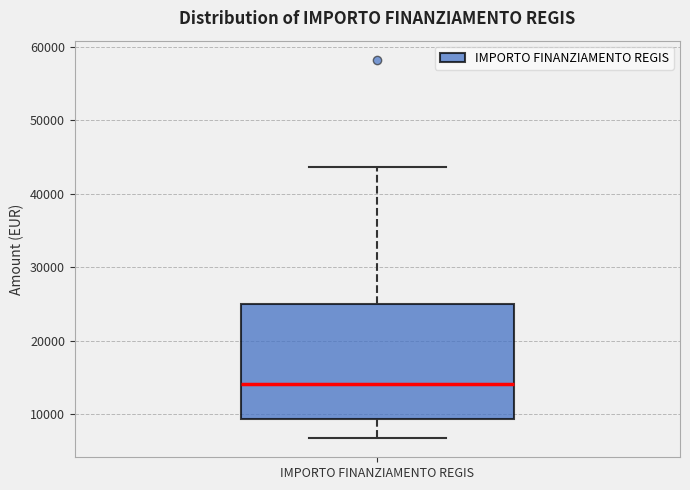

Transcribe this box plot: give where the median line is, the range the box spans, and where the two whiskers end, as read against the y-axis. The values are not printed on the chart, so give them approximately, as read against the axis.

median 14000, box 9000 to 25000, whiskers 7000 to 44000